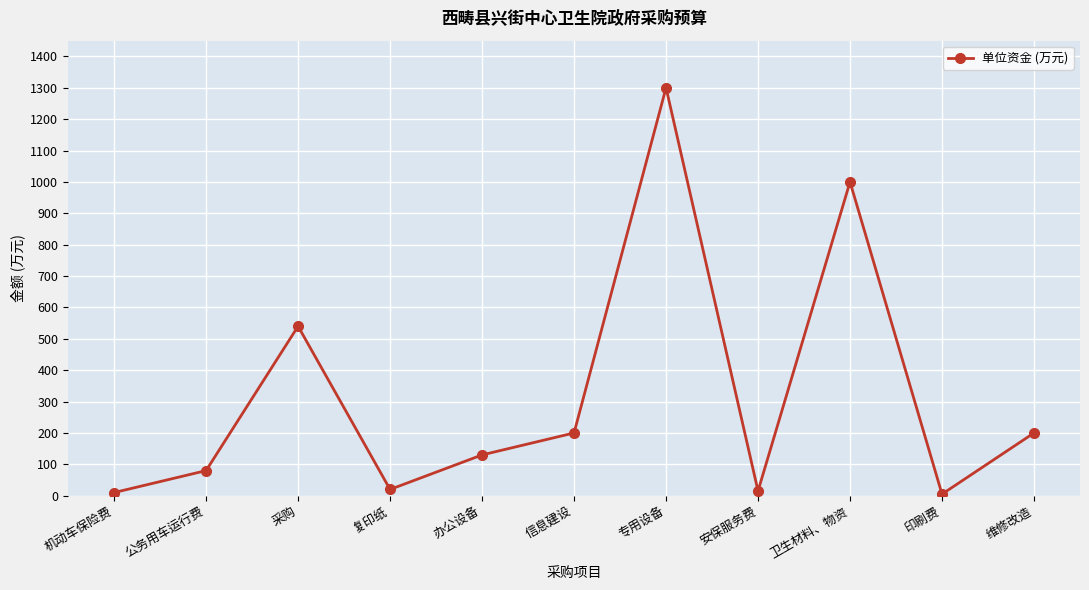

How many lines are shown in the chart?

1